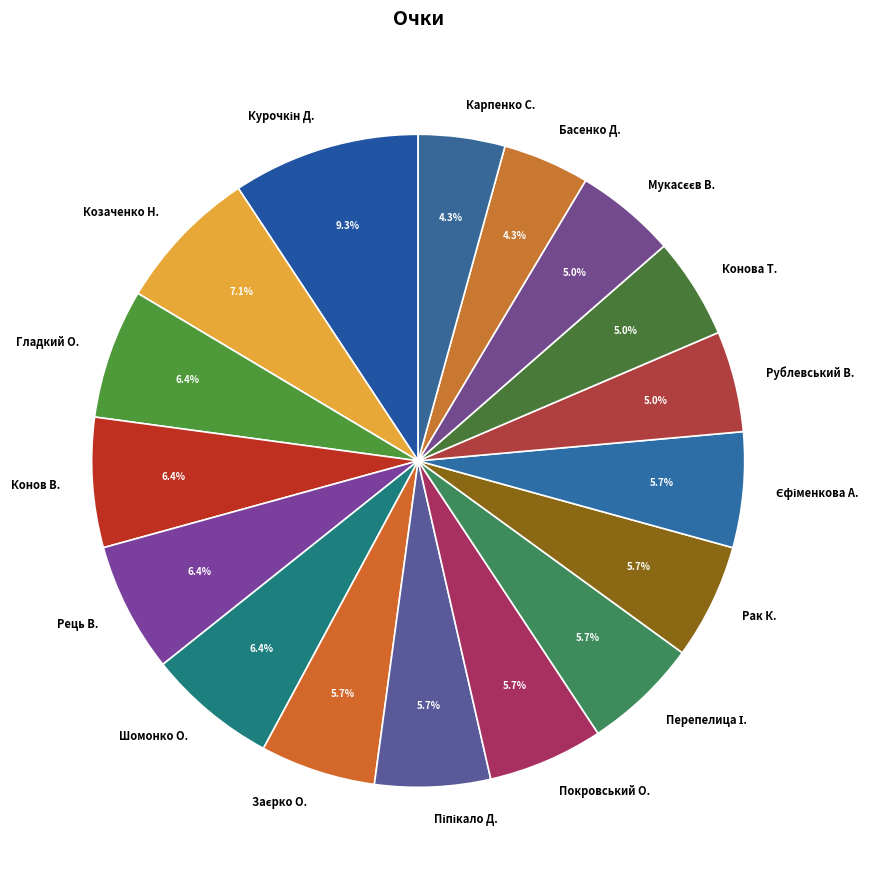

To the nearest percent, what is the difference between the largest and smallest slice percentages?

5%